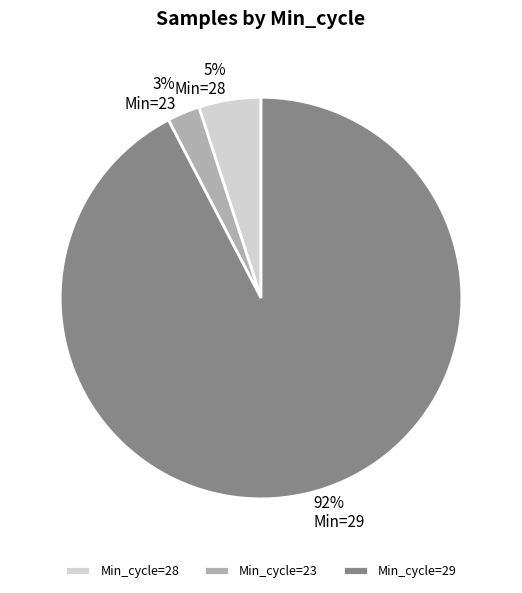

Is there any slice that represents more than half of the pie?

Yes